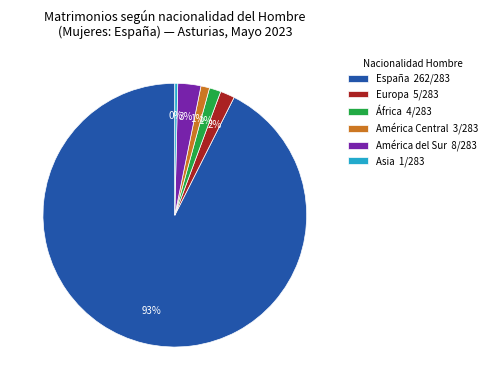

What is the largest slice in the pie chart?

España